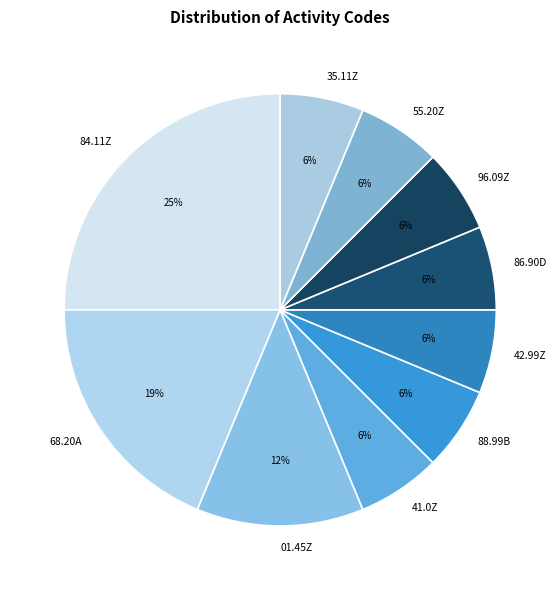

The 35.11Z slice represents 6% of the pie. True or false?

True